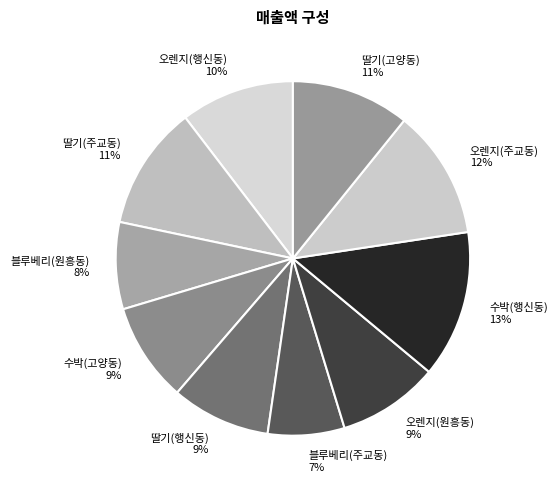

Count the number of slices in the pie.

10